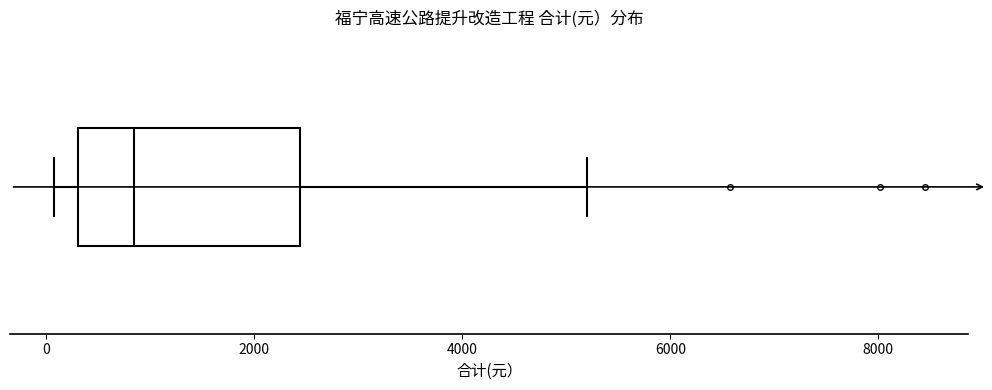

Read this box plot against the x-axis: the position of the median line, the range covered by the box, and the ends of both whiskers. The values are not printed on the chart, so give them approximately, as read against the axis.

median 800, box 400 to 2400, whiskers 0 to 5200